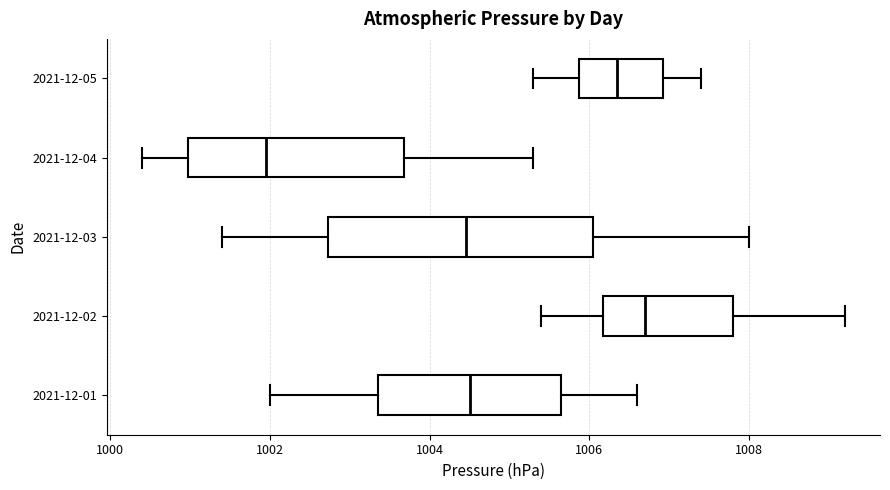

Reading bottom to top, transcribe this box plot: for each box, give where its median line is, the range the box spans, and where its two whiskers end, as read against the x-axis. The values are not printed on the chart, so give them approximately, as read against the axis.

2021-12-01: median 1004.6, box 1003.4 to 1005.6, whiskers 1002.0 to 1006.6
2021-12-02: median 1006.8, box 1006.2 to 1007.8, whiskers 1005.4 to 1009.2
2021-12-03: median 1004.4, box 1002.8 to 1006.0, whiskers 1001.4 to 1008.0
2021-12-04: median 1002.0, box 1001.0 to 1003.6, whiskers 1000.4 to 1005.4
2021-12-05: median 1006.4, box 1005.8 to 1007.0, whiskers 1005.4 to 1007.4